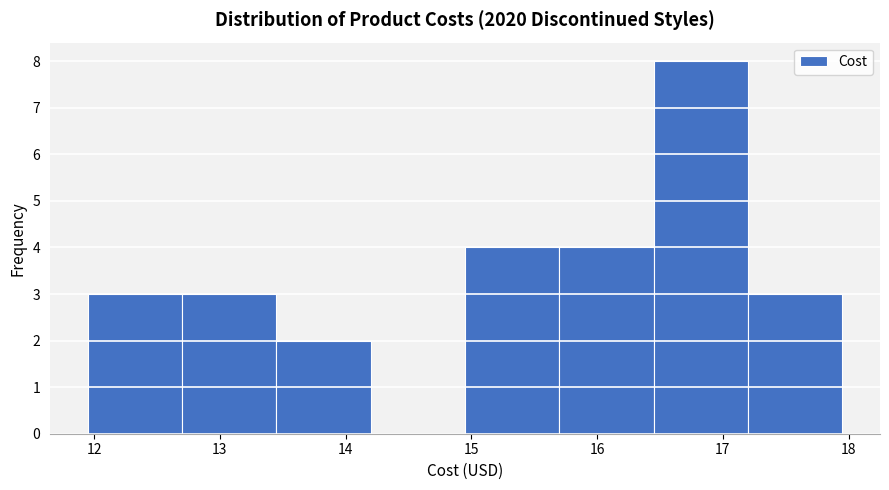

Reading left to right, list every bar in this chart as the range it spans on the x-axis followed by its height. Neither the bar edges nor the heights are printed on the chart, so give them approximately, as read against the axes.

11.95 to 12.70: 3
12.70 to 13.45: 3
13.45 to 14.20: 2
14.20 to 14.95: 0
14.95 to 15.70: 4
15.70 to 16.45: 4
16.45 to 17.20: 8
17.20 to 17.95: 3